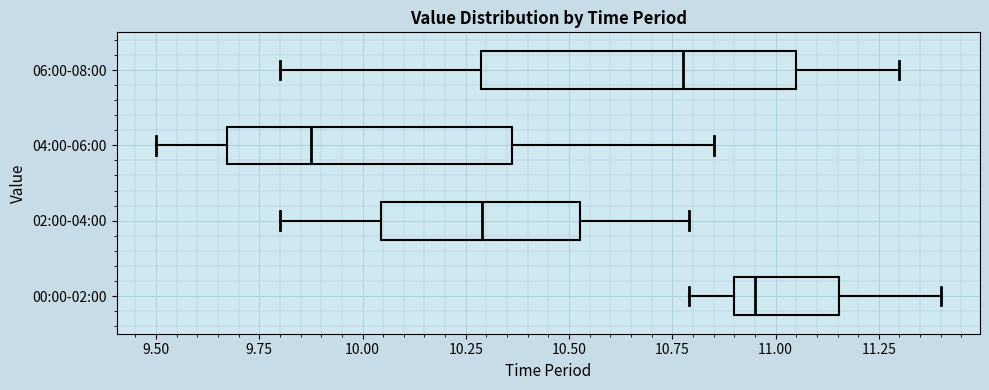

Reading bottom to top, transcribe this box plot: for each box, give where its median line is, the range the box spans, and where its two whiskers end, as read against the x-axis. The values are not printed on the chart, so give them approximately, as read against the axis.

00:00-02:00: median 10.95, box 10.90 to 11.15, whiskers 10.80 to 11.40
02:00-04:00: median 10.30, box 10.05 to 10.55, whiskers 9.80 to 10.80
04:00-06:00: median 9.90, box 9.65 to 10.35, whiskers 9.50 to 10.85
06:00-08:00: median 10.80, box 10.30 to 11.05, whiskers 9.80 to 11.30